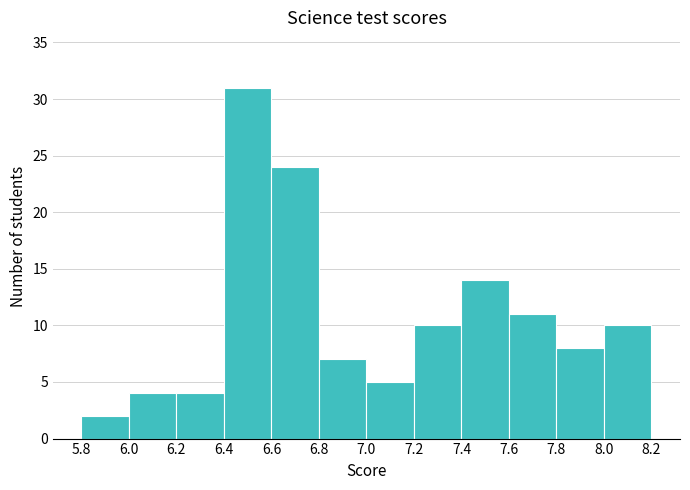

Over which range of the x-axis is the bar tallest?

6.4 to 6.6